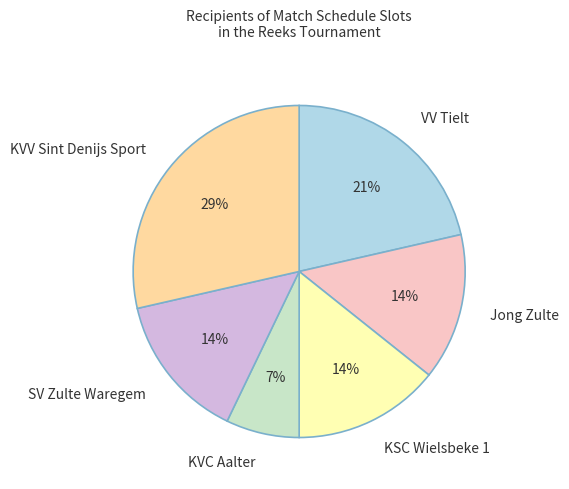

Approximately how many times larger is the value at KSC Wielsbeke 1 compared to KVV Sint Denijs Sport?

0.5